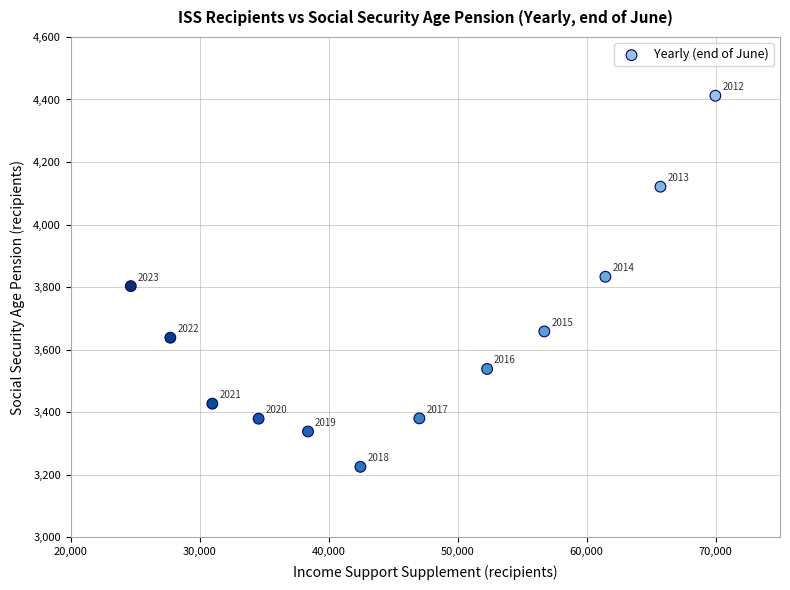

What is the average Y value?

3646